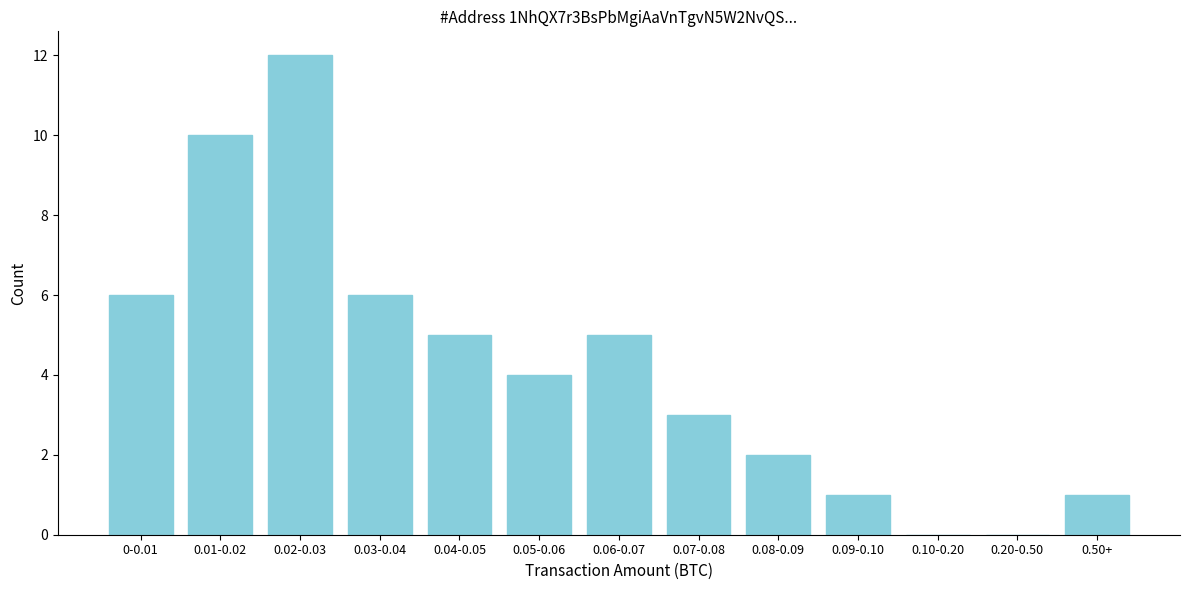

Reading left to right, what are all the values shown in this chart?

0-0.01=6	0.01-0.02=10	0.02-0.03=12	0.03-0.04=6	0.04-0.05=5	0.05-0.06=4	0.06-0.07=5	0.07-0.08=3	0.08-0.09=2	0.09-0.10=1	0.10-0.20=0	0.20-0.50=0	0.50+=1